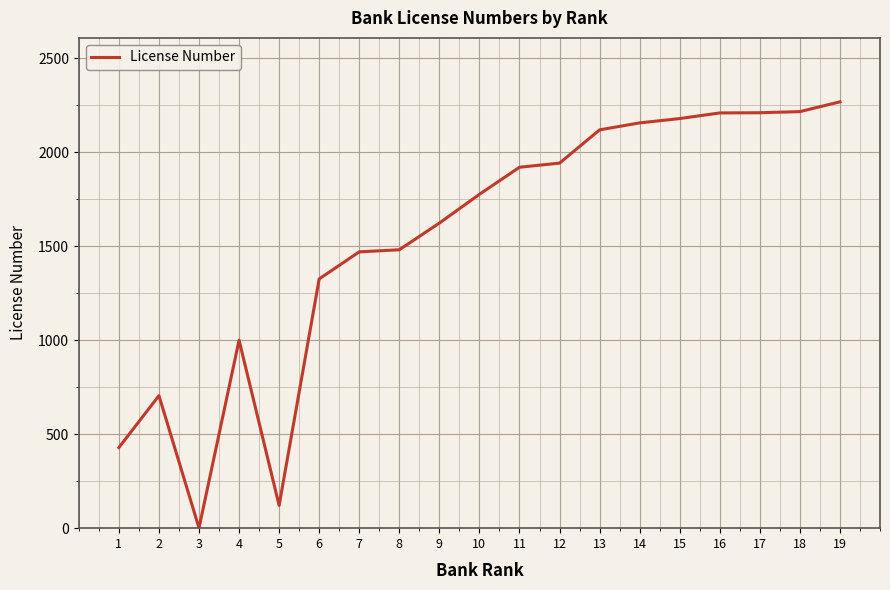

The value at 10 is 1776. True or false?

True